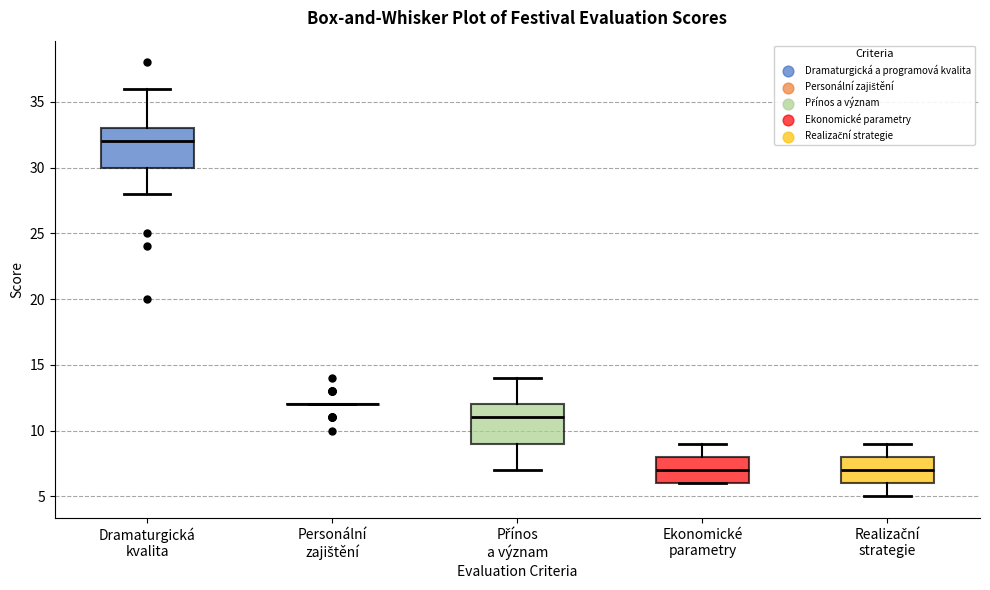

Reading left to right, read every box against the y-axis: the position of its median line, the range the box covers, and the ends of its whiskers. The values are not printed on the chart, so give them approximately, as read against the axis.

Dramaturgická kvalita: median 32, box 30 to 33, whiskers 28 to 36
Personální zajištění: box collapsed to a line at 12, whiskers 12 to 12
Přínos a význam: median 11, box 9 to 12, whiskers 7 to 14
Ekonomické parametry: median 7, box 6 to 8, whiskers 6 to 9
Realizační strategie: median 7, box 6 to 8, whiskers 5 to 9